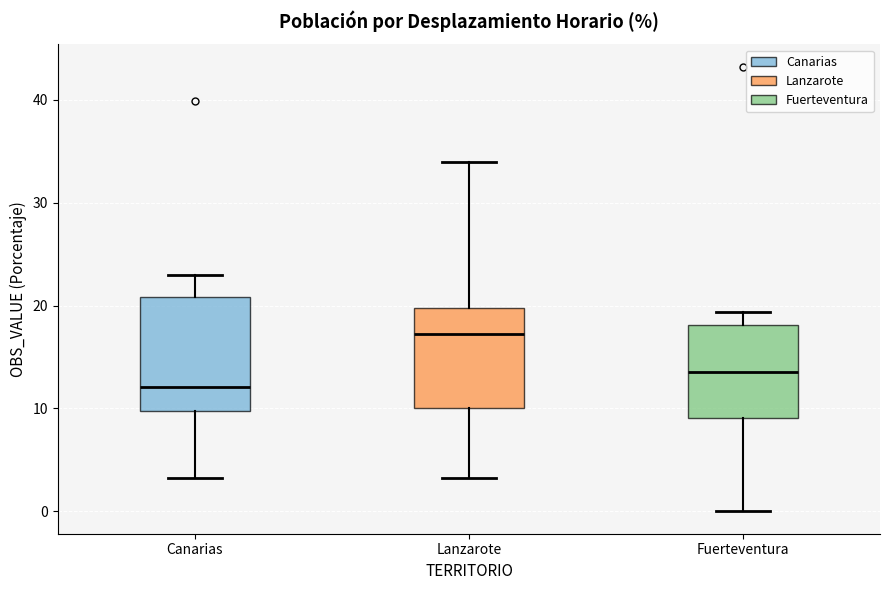

Which box is the tallest, from its lower edge to its upper edge?

Canarias